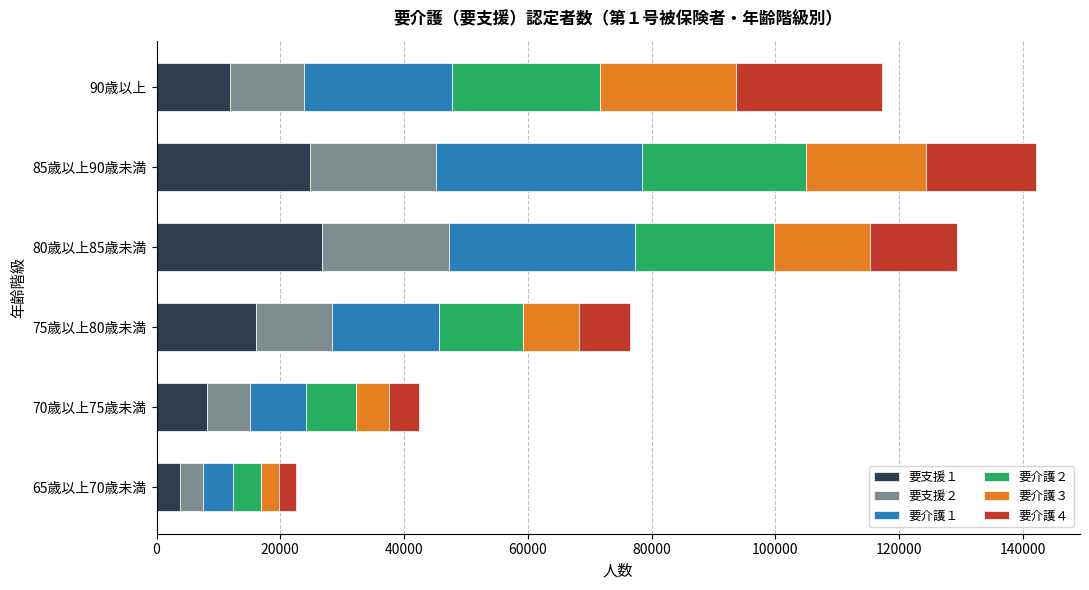

What is the minimum value for 要支援１?

3815